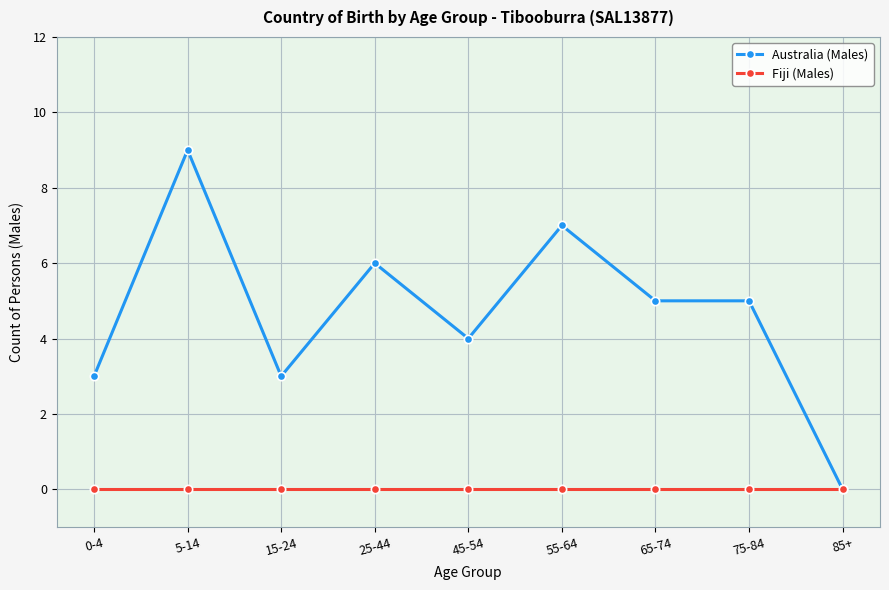

Between 0-4 and 5-14, which series saw the biggest shift?

Australia (Males)